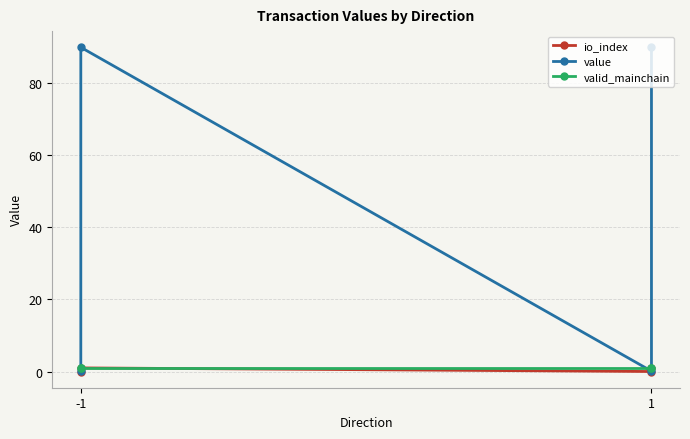

What is the maximum value for valid_mainchain?

1.0